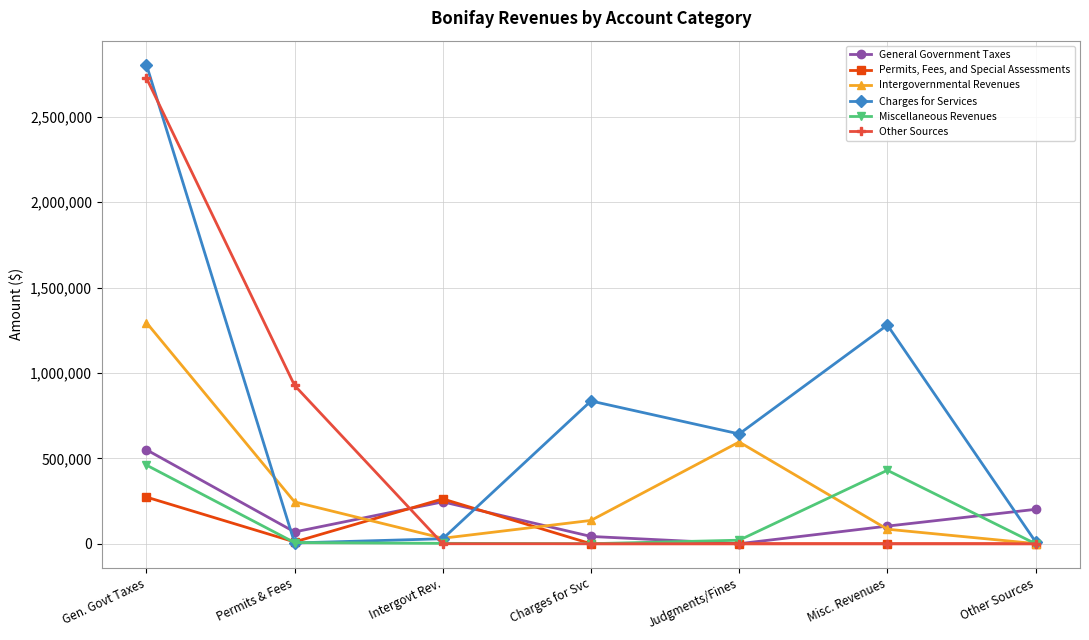

Does the chart have visible grid lines?

Yes